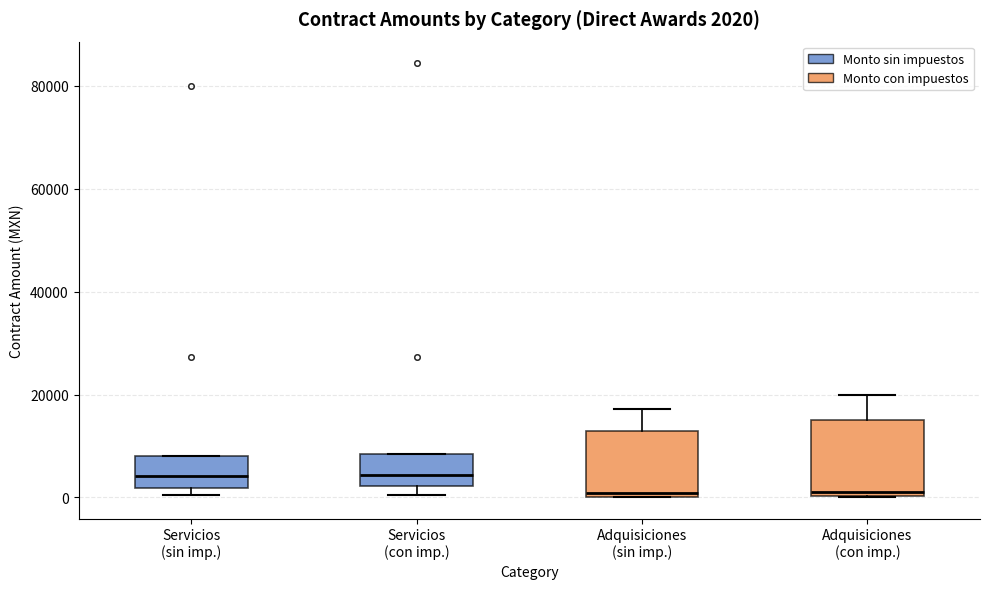

Which box is the tallest, from its lower edge to its upper edge?

Adquisiciones (con imp.)